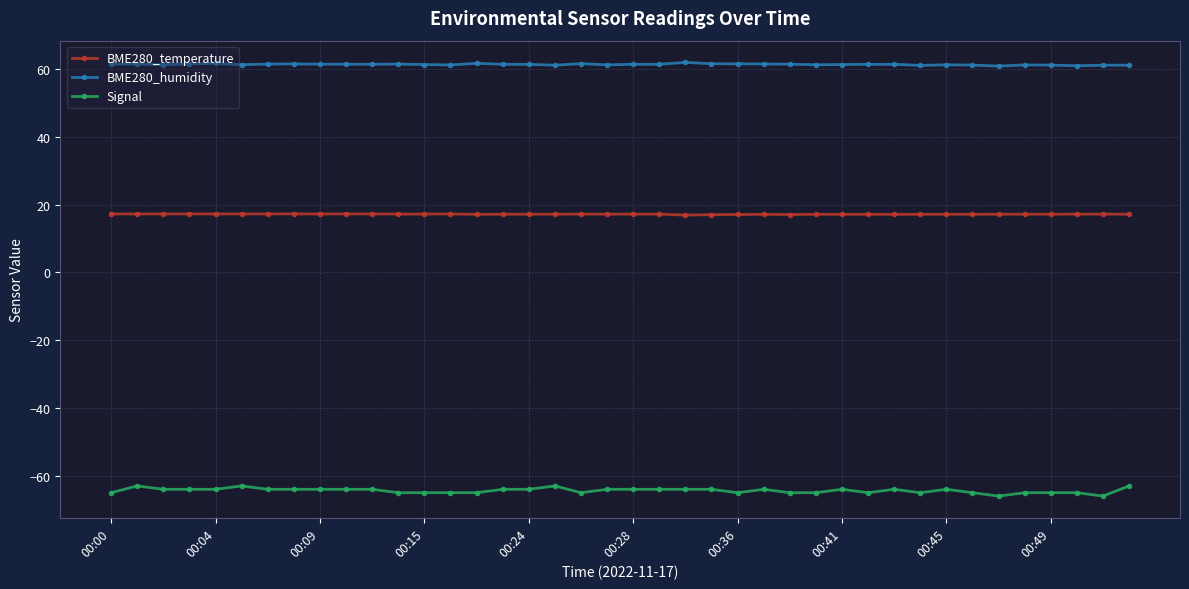

True or false: BME280_humidity has more than 2 interior local peaks.

True